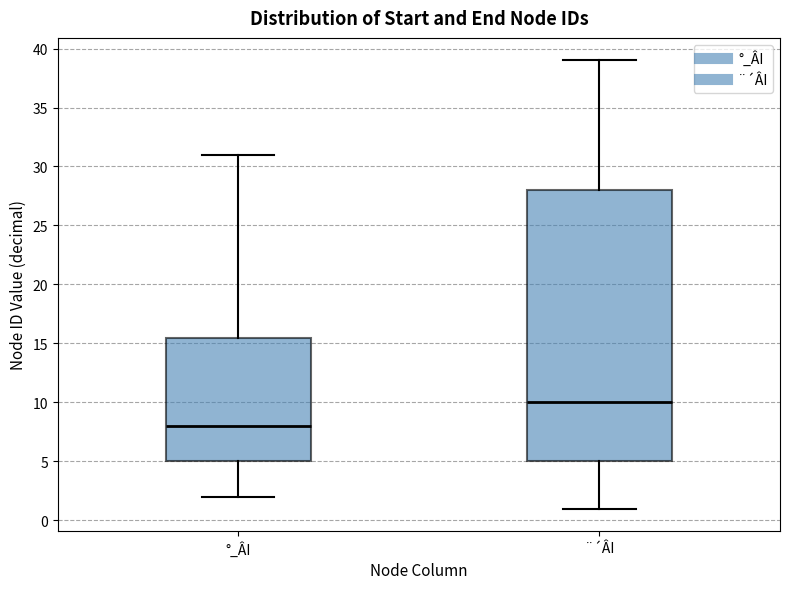

Reading left to right, read every box against the y-axis: the position of its median line, the range the box covers, and the ends of its whiskers. The values are not printed on the chart, so give them approximately, as read against the axis.

°_ÂI: median 8.0, box 5.0 to 15.5, whiskers 2.0 to 31.0
¨´ÂI: median 10.0, box 5.0 to 28.0, whiskers 1.0 to 39.0